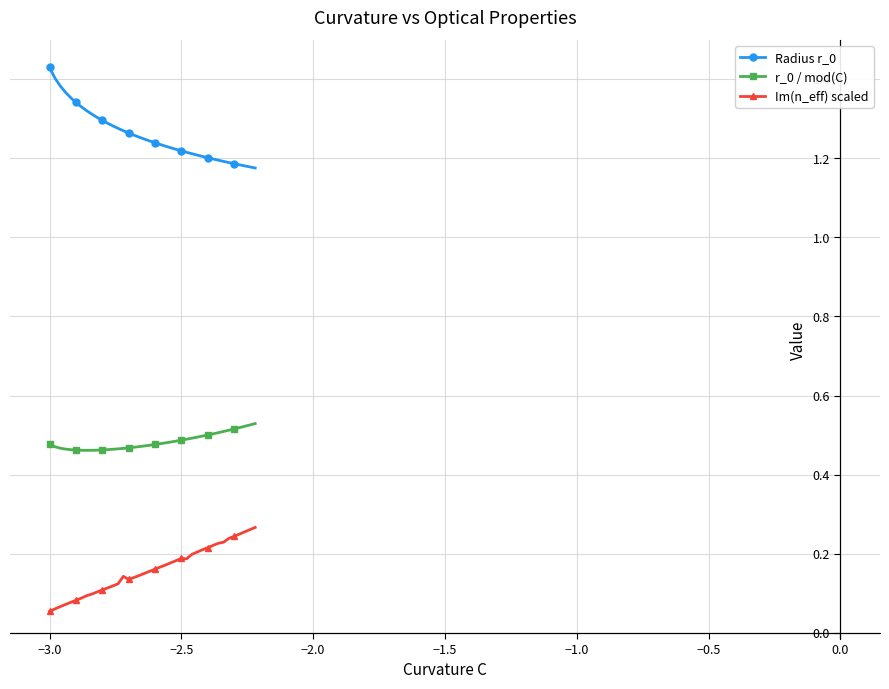

What are all the series names shown in the legend?

Radius r_0, r_0 / mod(C), Im(n_eff) scaled